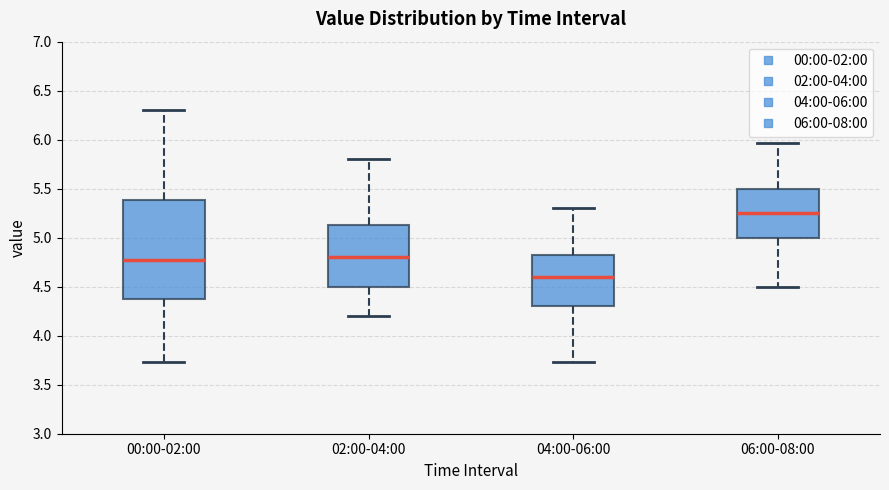

Reading left to right, read every box against the y-axis: the position of its median line, the range the box covers, and the ends of its whiskers. The values are not printed on the chart, so give them approximately, as read against the axis.

00:00-02:00: median 4.75, box 4.35 to 5.40, whiskers 3.75 to 6.30
02:00-04:00: median 4.80, box 4.50 to 5.15, whiskers 4.20 to 5.80
04:00-06:00: median 4.60, box 4.30 to 4.85, whiskers 3.75 to 5.30
06:00-08:00: median 5.25, box 5.00 to 5.50, whiskers 4.50 to 5.95